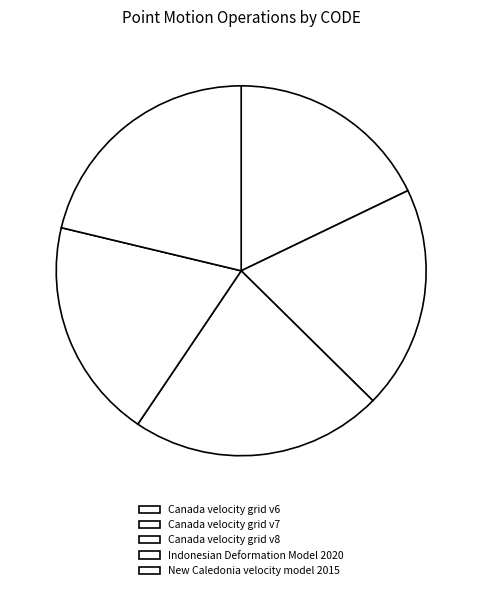

The Canada velocity grid v7 slice represents 7% of the pie. True or false?

False